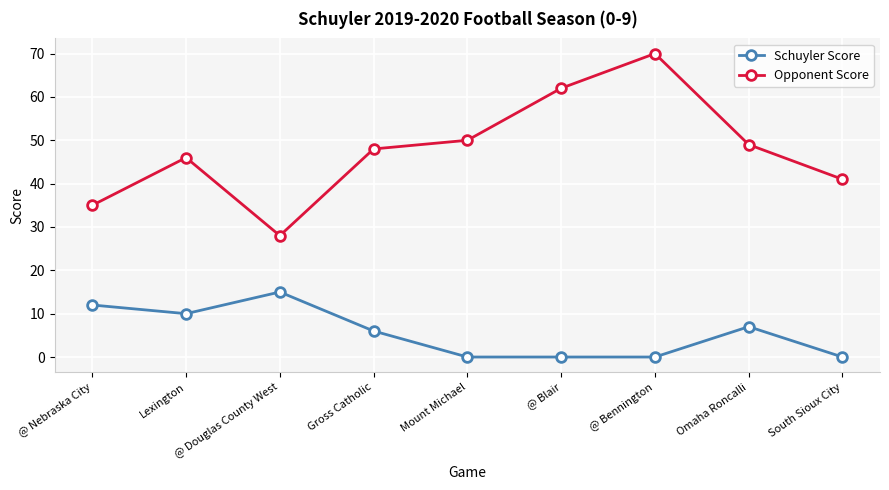

Is the value of Schuyler Score at @ Blair greater than the value of Opponent Score at @ Blair?

No